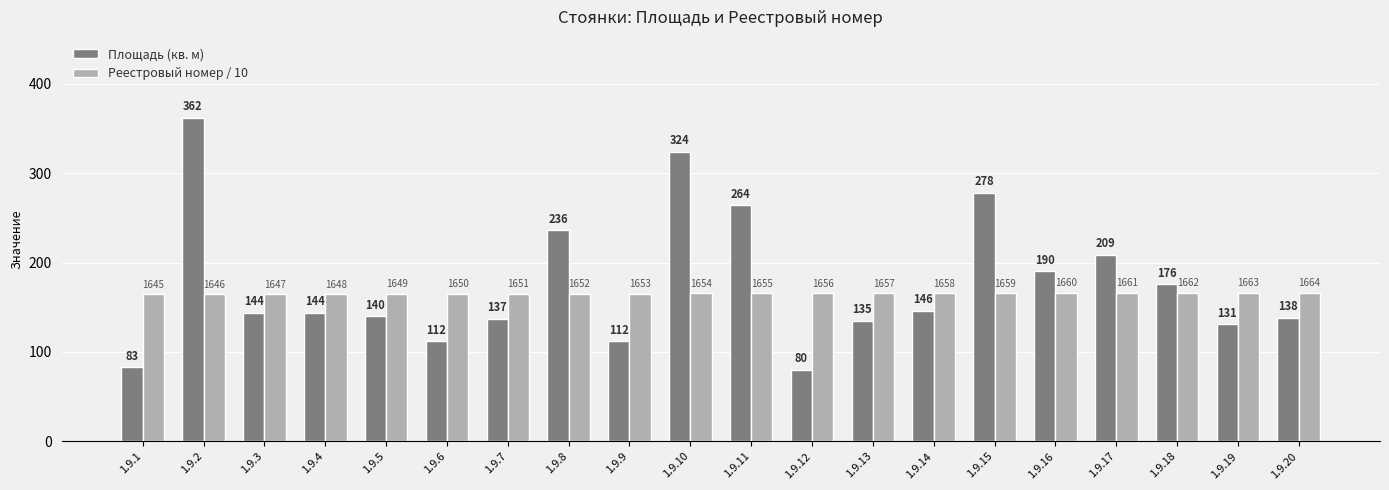

How many bars are there in each group?

2